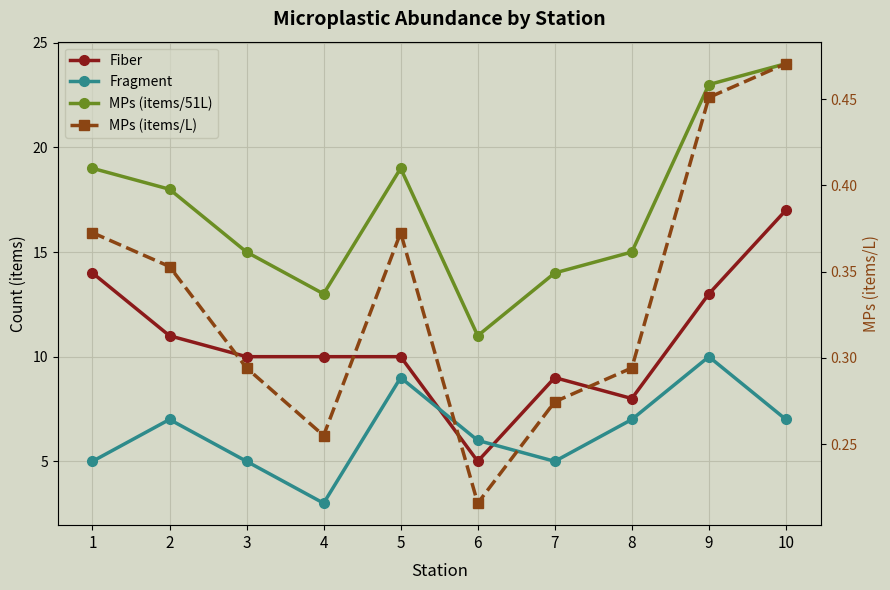

What is the greatest value displayed?

24.0